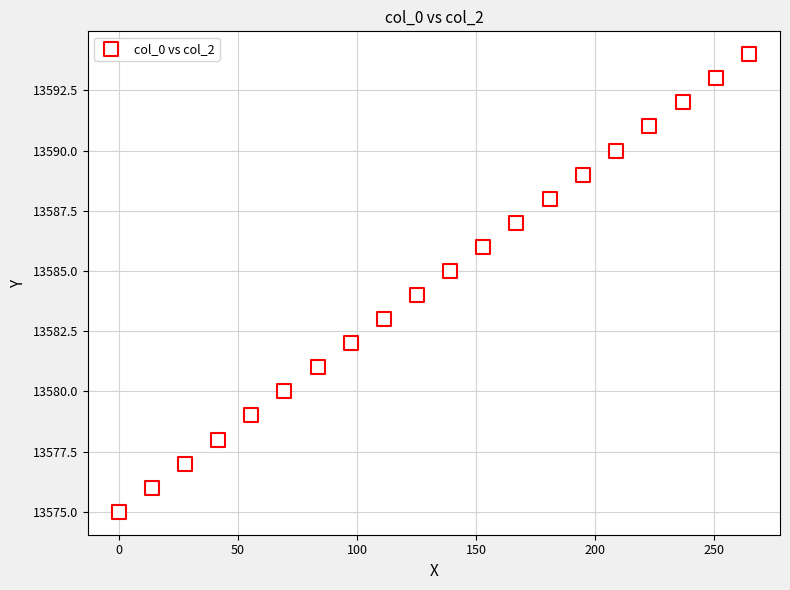

What is the range of Y values (max minus min)?

19